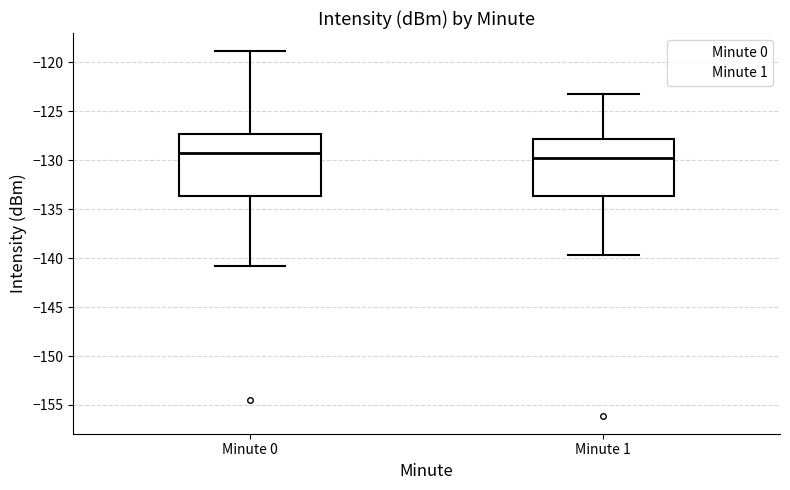

Reading left to right, transcribe this box plot: for each box, give where its median line is, the range the box spans, and where its two whiskers end, as read against the y-axis. The values are not printed on the chart, so give them approximately, as read against the axis.

Minute 0: median -129.0, box -133.5 to -127.5, whiskers -141.0 to -119.0
Minute 1: median -130.0, box -133.5 to -128.0, whiskers -139.5 to -123.5